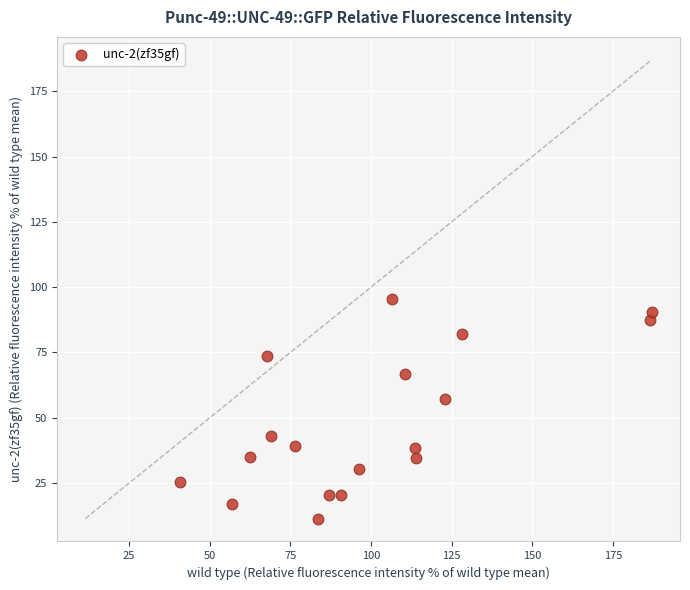

What Y value in the scatter plot is closest to 53?

57.1